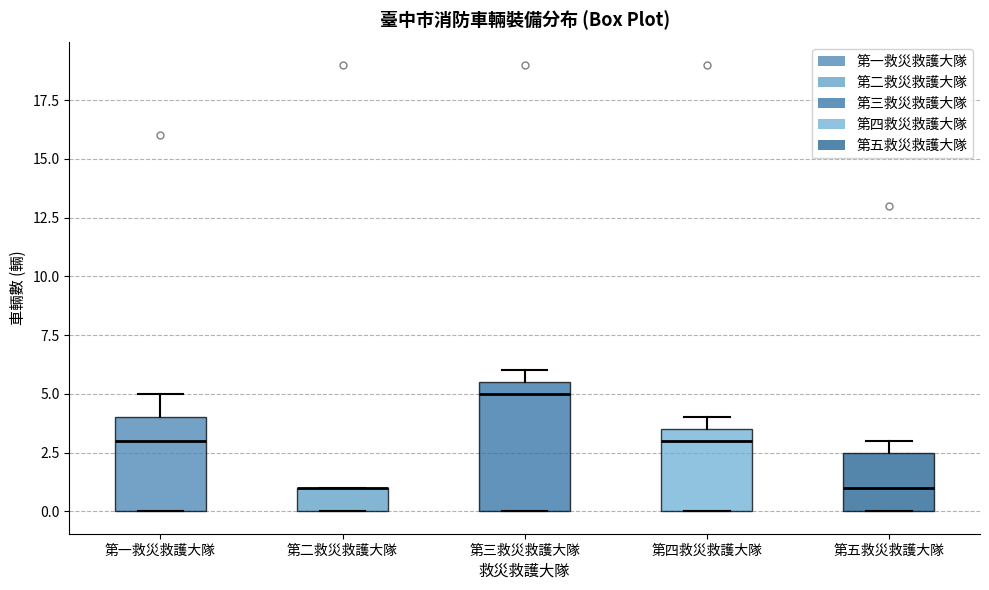

Comparing the boxes themselves (not the whiskers), which one is the tallest?

第三救災救護大隊